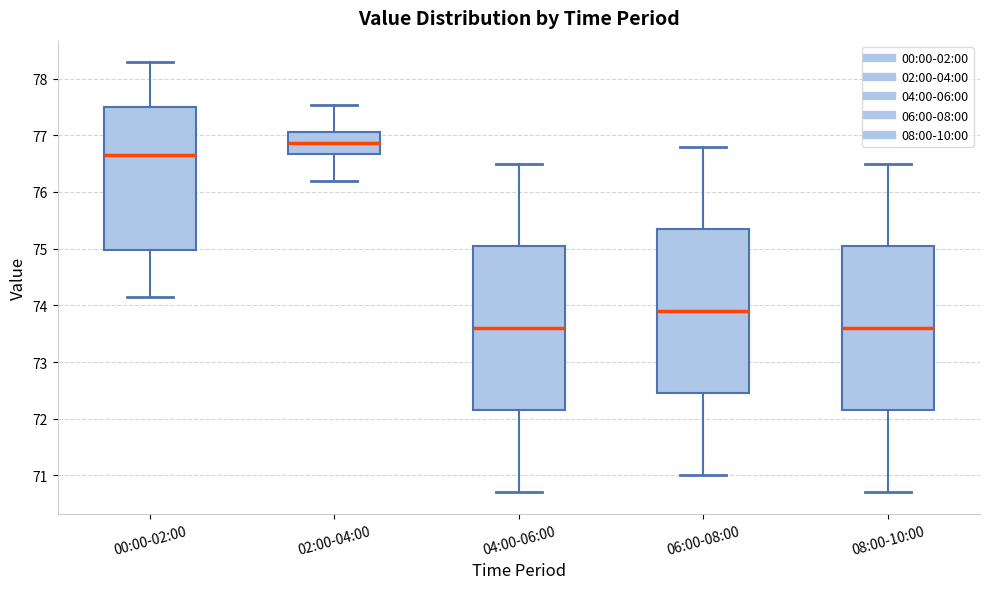

Reading left to right, transcribe this box plot: for each box, give where its median line is, the range the box spans, and where its two whiskers end, as read against the y-axis. The values are not printed on the chart, so give them approximately, as read against the axis.

00:00-02:00: median 76.6, box 75.0 to 77.5, whiskers 74.2 to 78.3
02:00-04:00: median 76.9, box 76.7 to 77.1, whiskers 76.2 to 77.5
04:00-06:00: median 73.6, box 72.2 to 75.1, whiskers 70.7 to 76.5
06:00-08:00: median 73.9, box 72.5 to 75.4, whiskers 71.0 to 76.8
08:00-10:00: median 73.6, box 72.2 to 75.1, whiskers 70.7 to 76.5